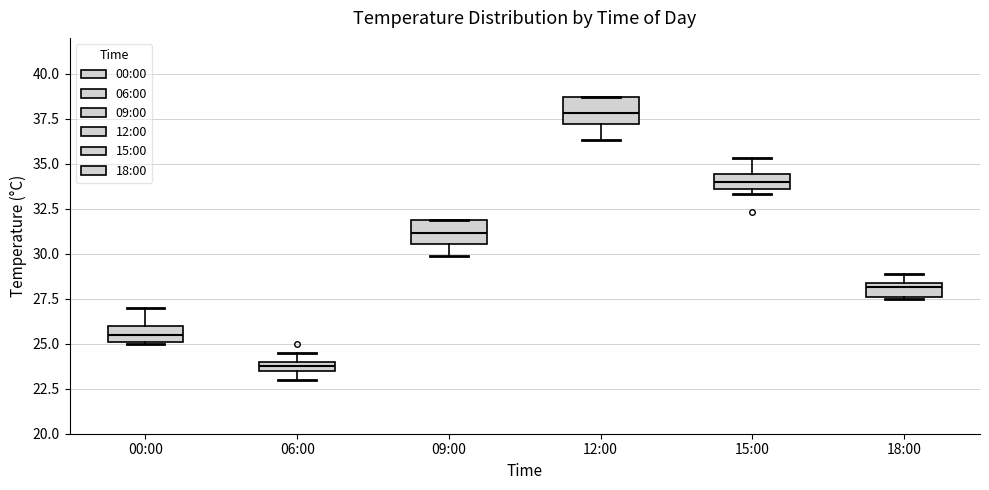

Which box has the lowest median line?

06:00